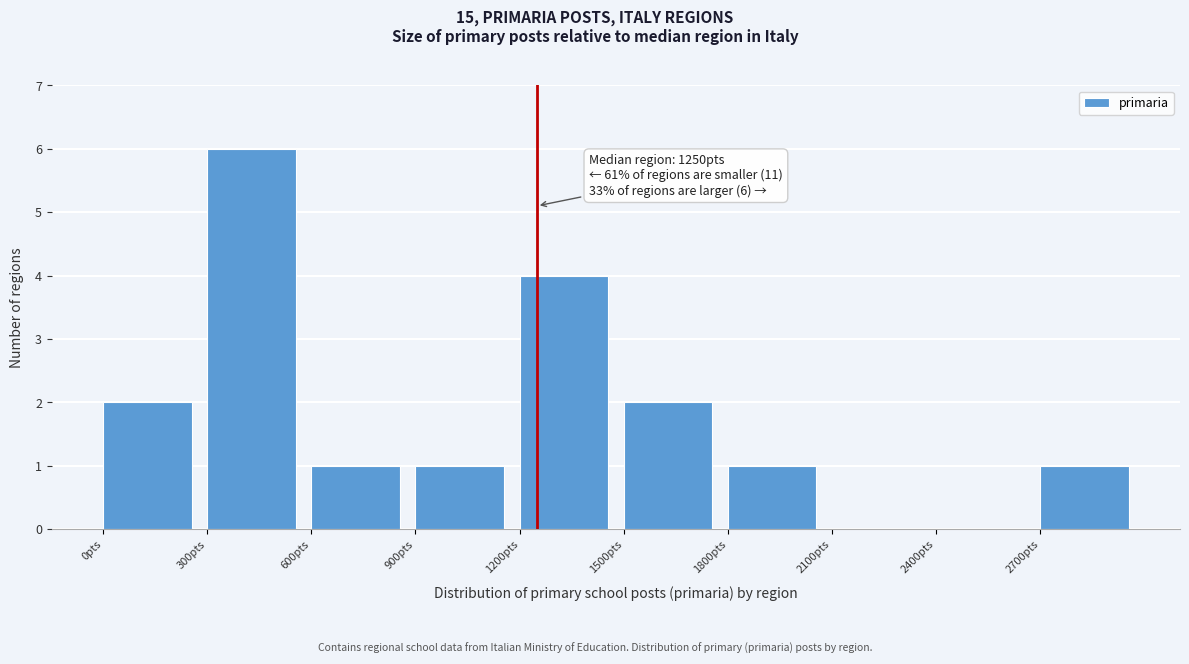

Over which range of the x-axis is the bar tallest?

300 to 600